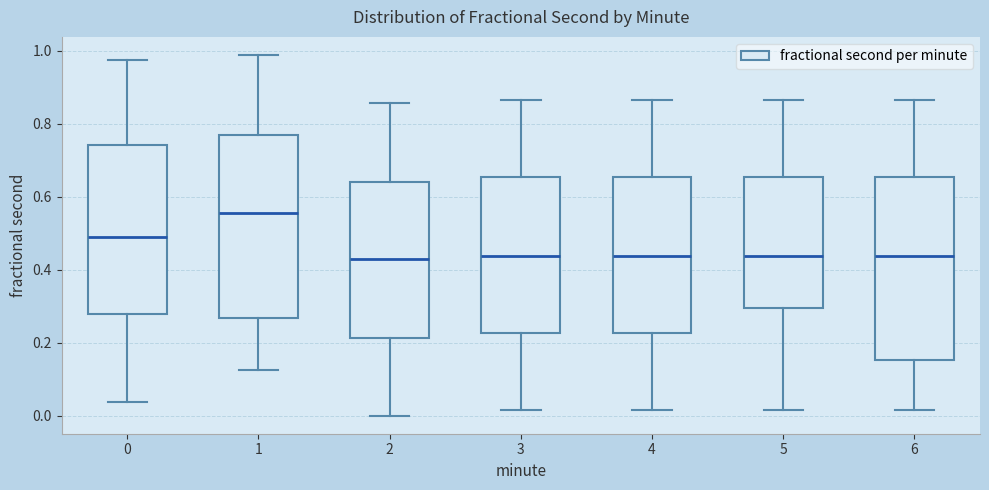

Where does the median line of the box at x = 5 sit on the y-axis? The values are not printed on the chart, so give them approximately, as read against the axis.

0.44